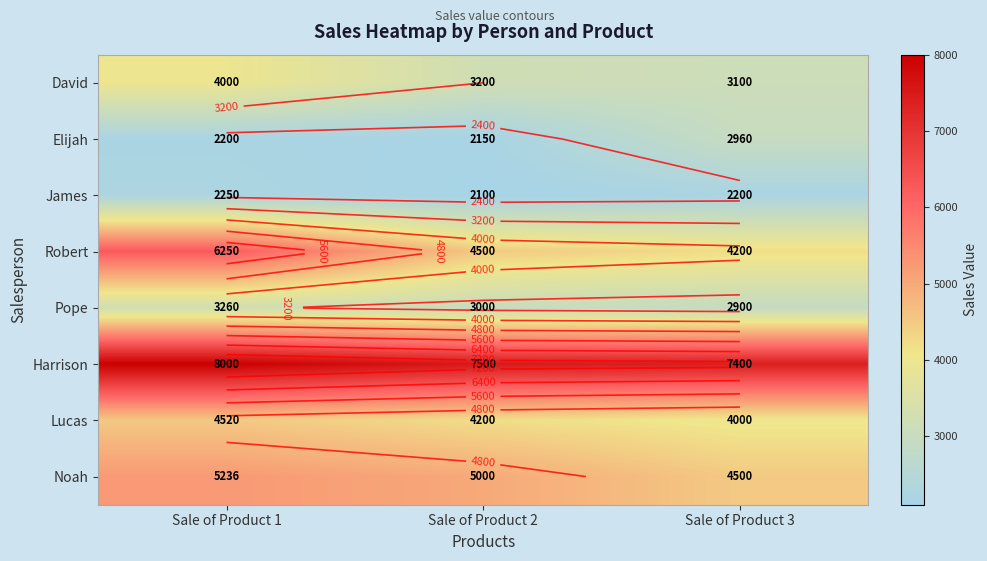

At which category does the chart reach its minimum across all series?

Sale of Product 2